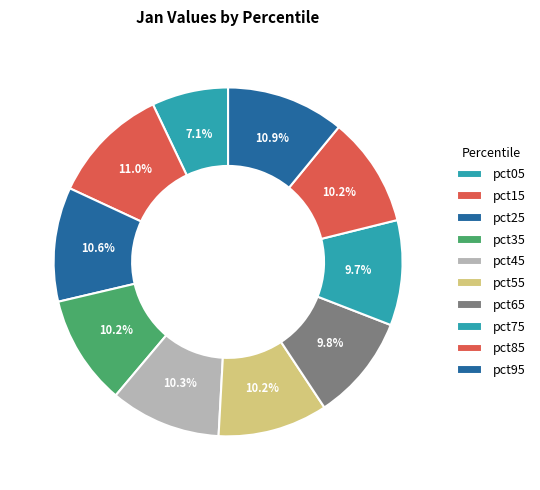

Count the number of slices in the pie.

10